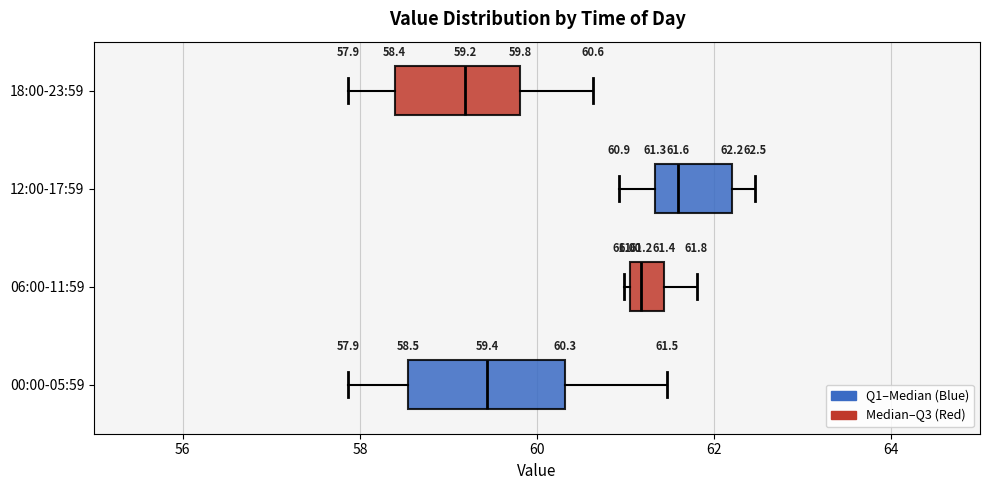

Which box has the furthest to the right median line?

12:00-17:59